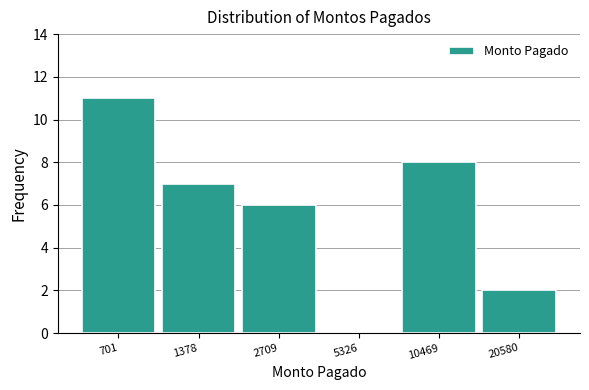

Reading left to right, extract all data points from this chart.

701=11	1378=7	2709=6	5326=0	10469=8	20580=2